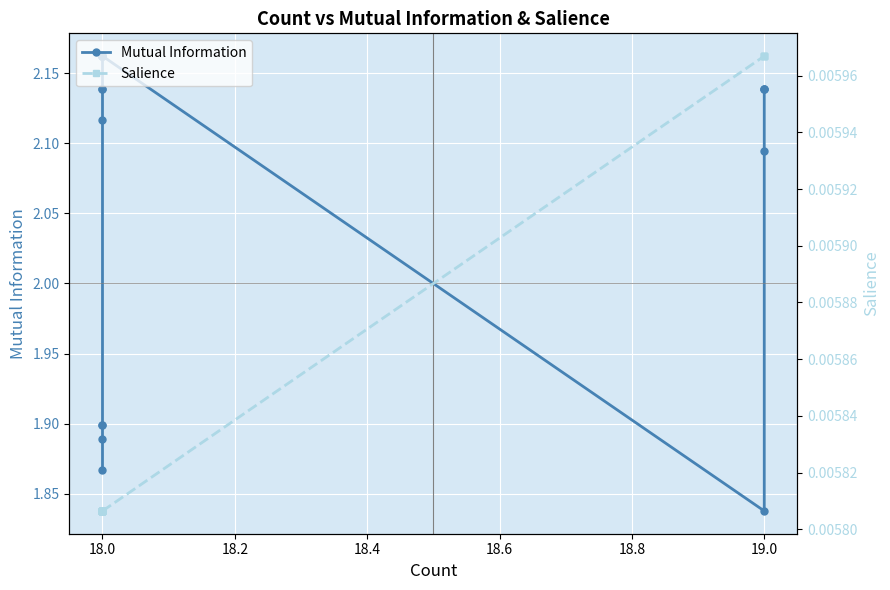

Between 19.0 and 18.0, which is larger?

18.0